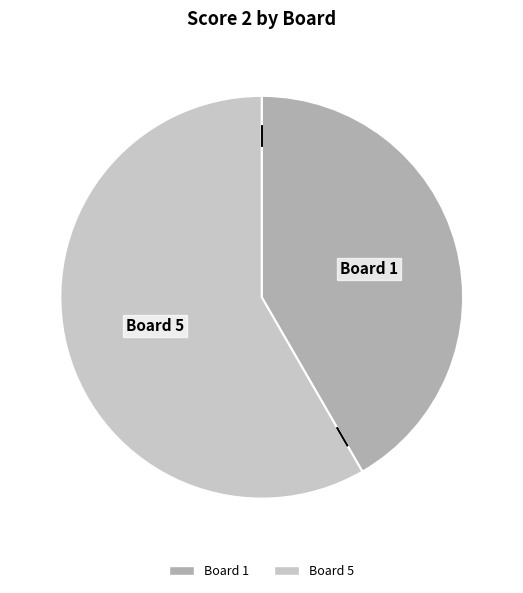

Does any single category account for the majority?

Yes